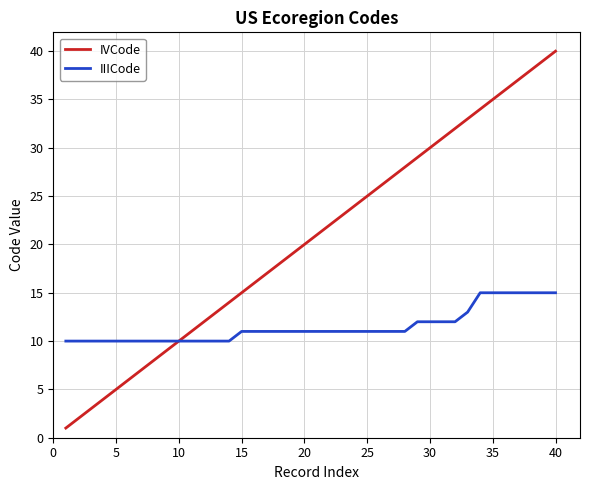

Does the chart display data point markers on the line(s)?

No